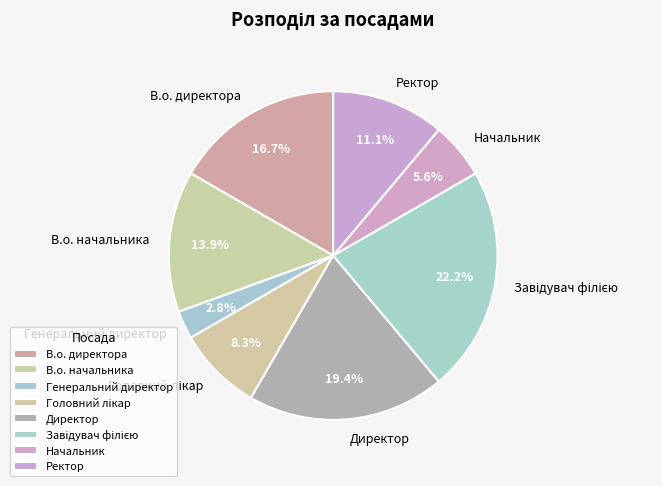

Does any single category account for the majority?

No